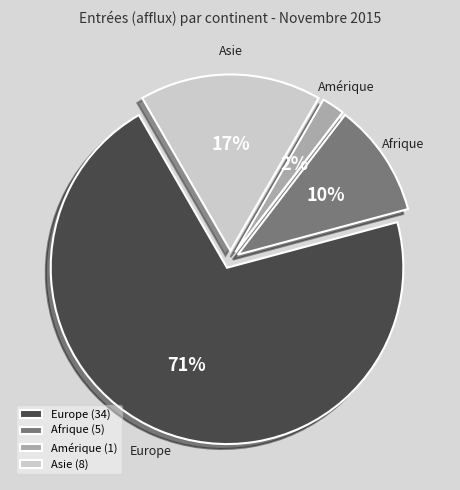

Which category has the biggest portion of the pie?

Europe (34)